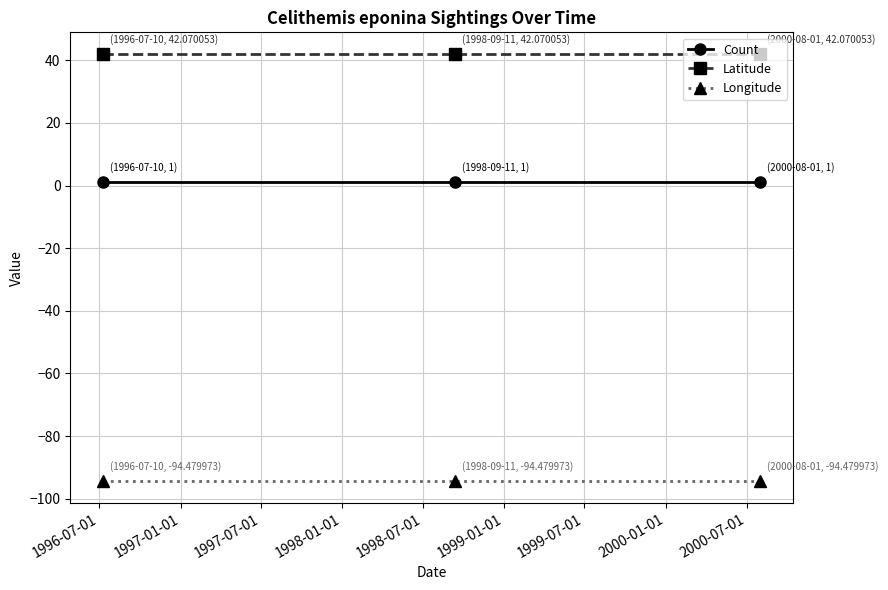

What is the value of the Latitude point at the 2nd from the left?

42.1